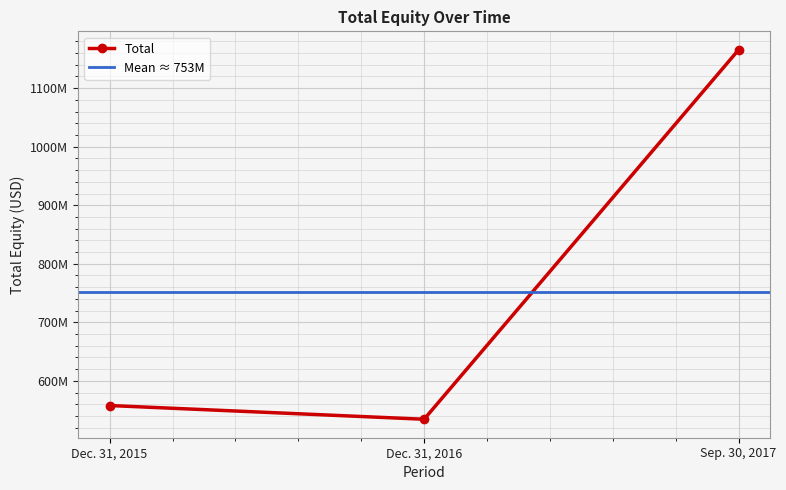

The value at Sep. 30, 2017 is 597178579. True or false?

False